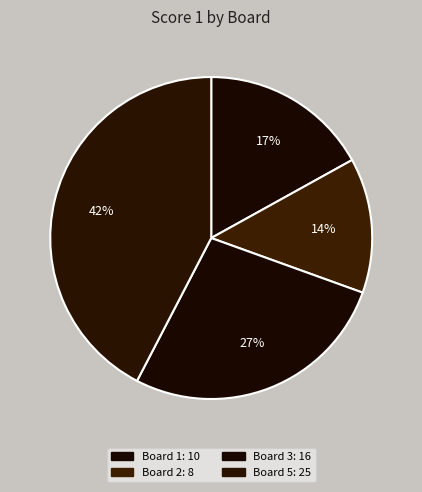

Does any single category account for the majority?

No